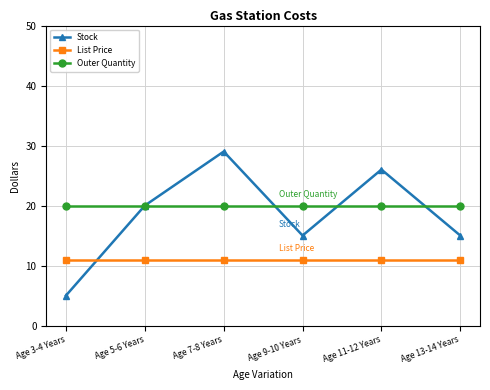

What is the spread (max minus min) of values at Age 5-6 Years?

9.1